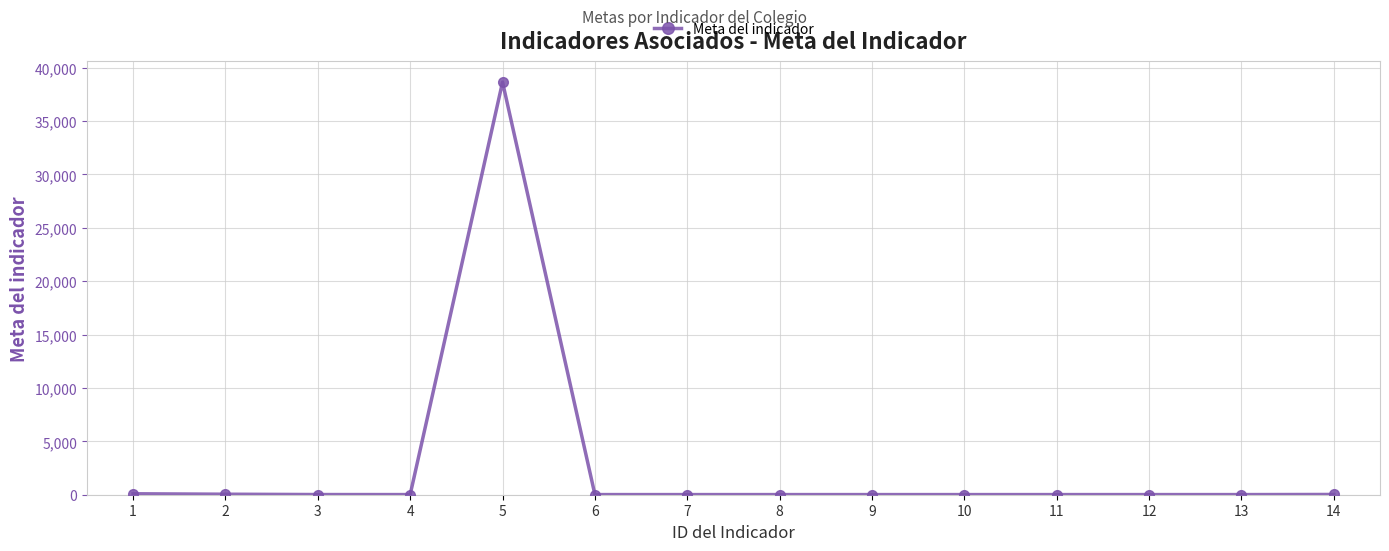

What is the greatest value displayed?

38640